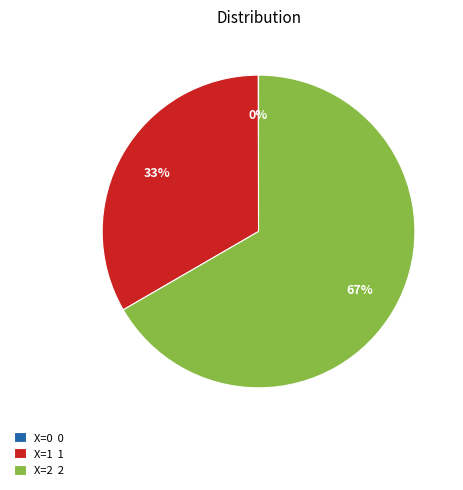

What is the ratio of the value at X=2 2 to the value at X=1 1?

2.0